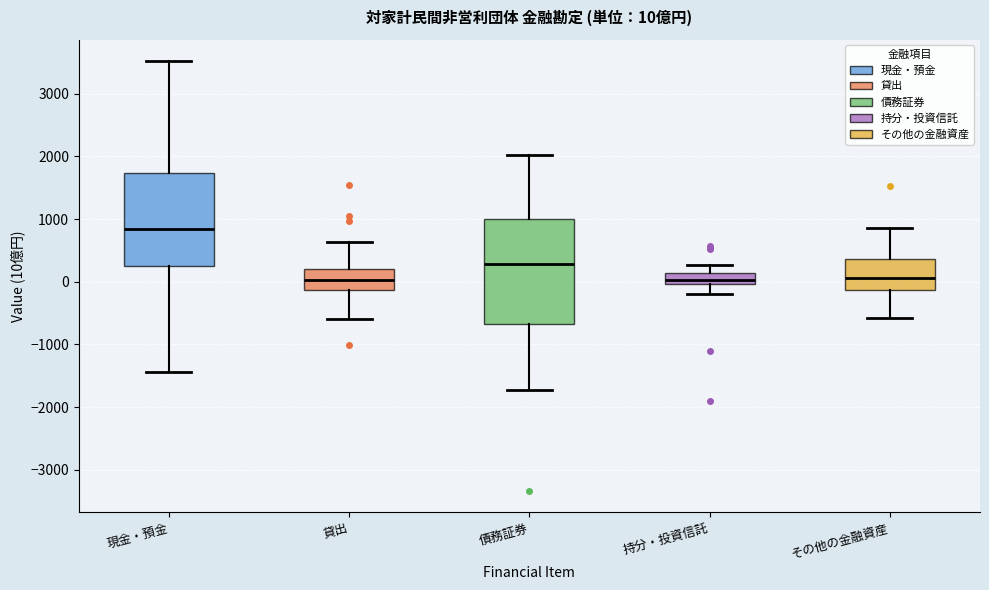

Comparing the boxes themselves (not the whiskers), which one is the tallest?

債務証券